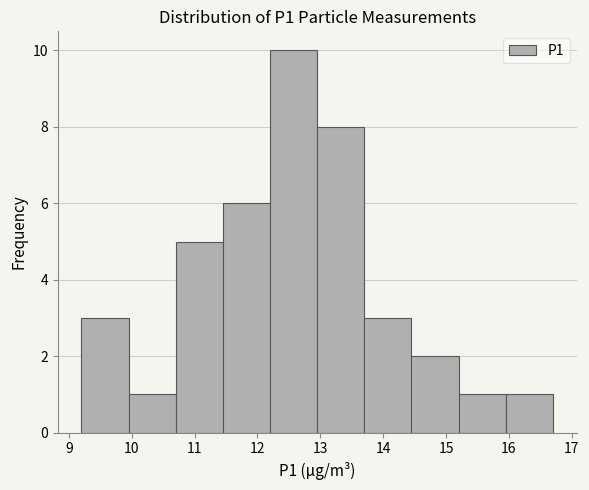

What is the height of the bar covering 9.20 to 9.95 on the x-axis? Neither the bar edges nor the heights are printed on the chart, so give them approximately, as read against the axes.

3